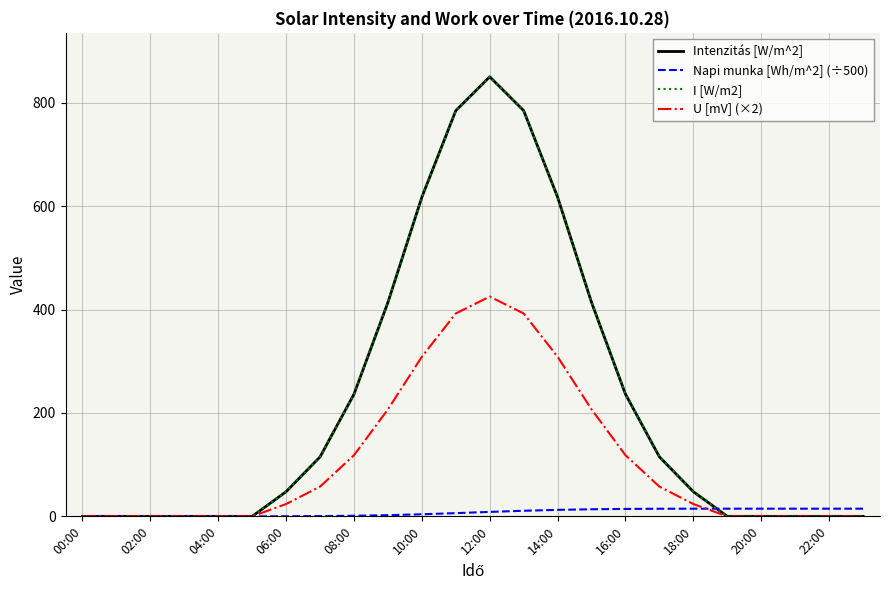

Does the chart display data point markers on the line(s)?

No